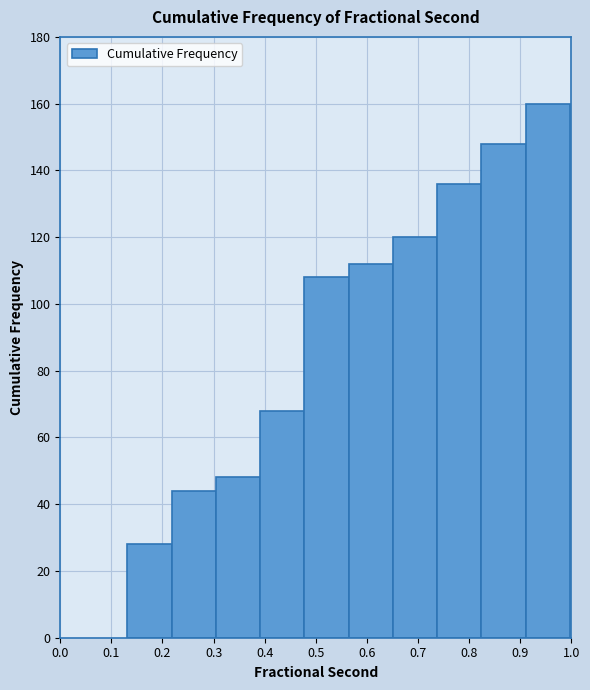

Reading left to right, transcribe this chart: for each bar, give the range it covers on the x-axis and its height. Neither the bar edges nor the heights are printed on the chart, so give them approximately, as read against the axes.

0.13 to 0.22: 28
0.22 to 0.30: 44
0.30 to 0.39: 48
0.39 to 0.48: 68
0.48 to 0.56: 108
0.56 to 0.65: 112
0.65 to 0.74: 120
0.74 to 0.82: 136
0.82 to 0.91: 148
0.91 to 1.00: 160